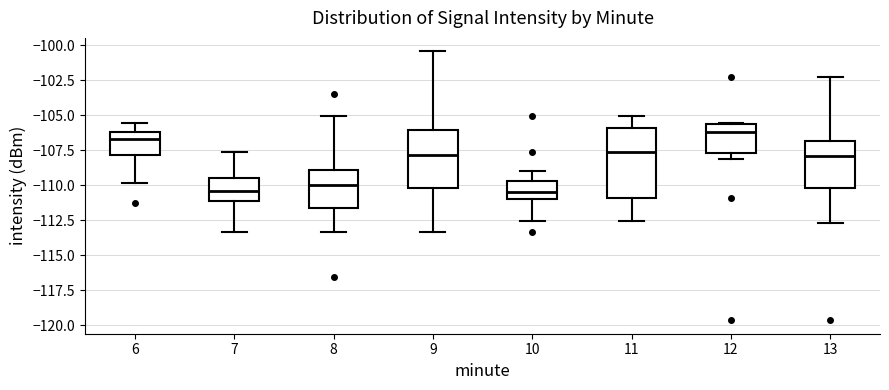

Reading left to right, read every box against the y-axis: the position of its median line, the range the box covers, and the ends of its whiskers. The values are not printed on the chart, so give them approximately, as read against the axis.

6: median -106.5, box -108.0 to -106.0, whiskers -110.0 to -105.5
7: median -110.5, box -111.0 to -109.5, whiskers -113.5 to -107.5
8: median -110.0, box -111.5 to -109.0, whiskers -113.5 to -105.0
9: median -108.0, box -110.0 to -106.0, whiskers -113.5 to -100.5
10: median -110.5, box -111.0 to -109.5, whiskers -112.5 to -109.0
11: median -107.5, box -111.0 to -106.0, whiskers -112.5 to -105.0
12: median -106.0, box -107.5 to -105.5, whiskers -108.0 to -105.5
13: median -108.0, box -110.0 to -107.0, whiskers -112.5 to -102.5